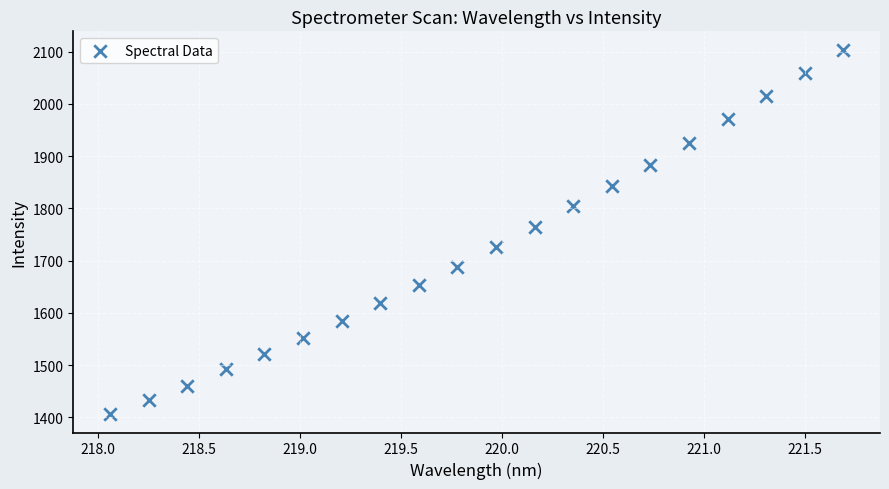

What Y value in the scatter plot is closest to 1755?

1763.7